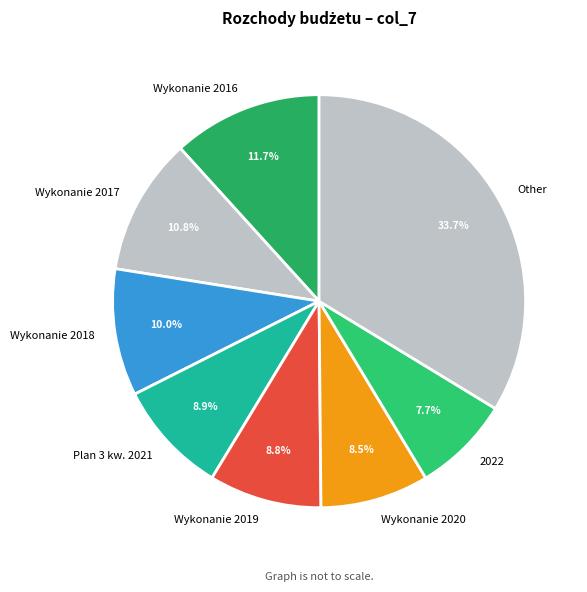

Approximately how many times larger is the value at Plan 3 kw. 2021 compared to Wykonanie 2020?

1.0